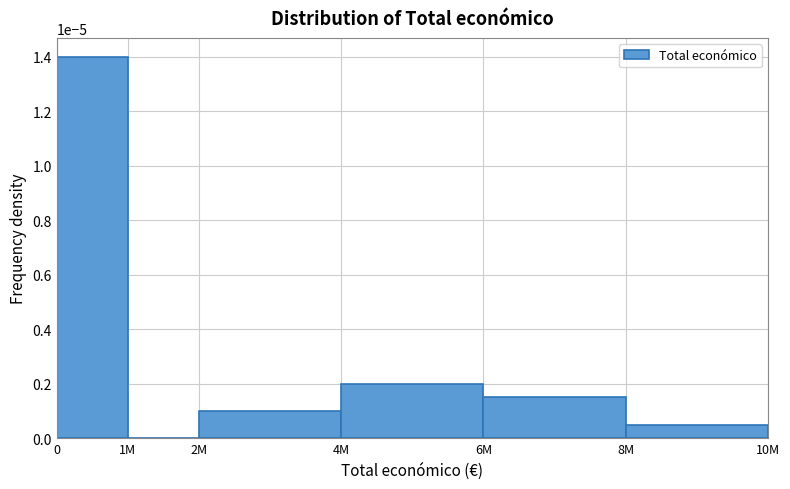

The chart shows a value of 0.0 at 6M. True or false?

True